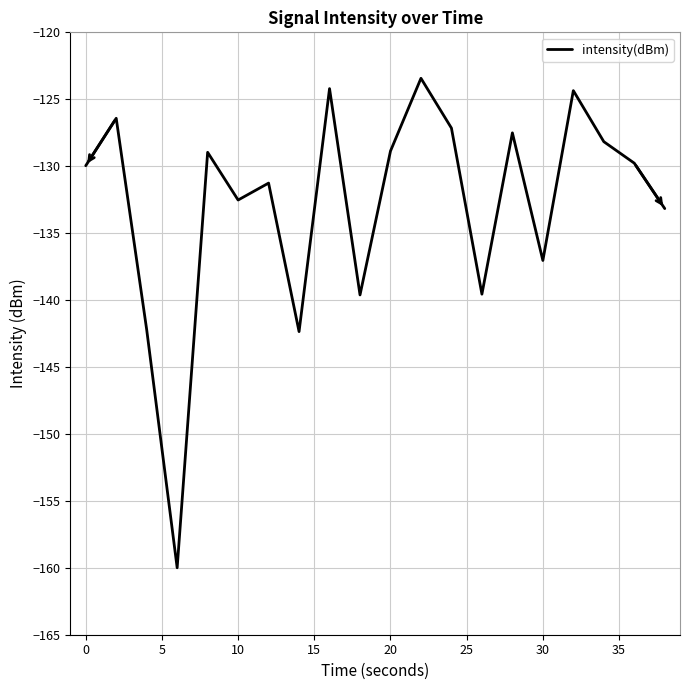

What is the greatest value displayed?

-123.4